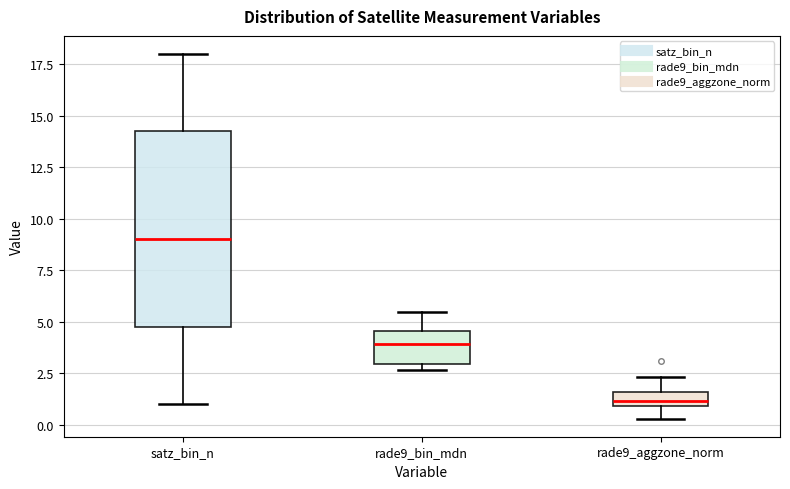

Comparing the boxes themselves (not the whiskers), which one is the tallest?

satz_bin_n